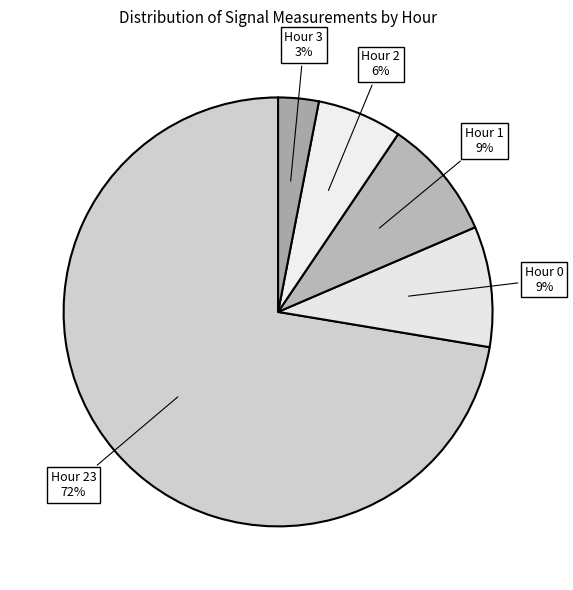

To the nearest percent, what is the average slice percentage?

20%